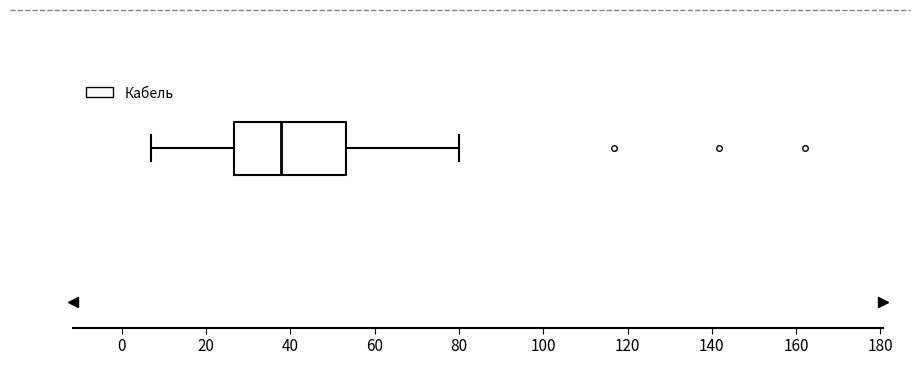

Transcribe this box plot: give where the median line is, the range the box spans, and where the two whiskers end, as read against the x-axis. The values are not printed on the chart, so give them approximately, as read against the axis.

median 38, box 26 to 54, whiskers 8 to 80